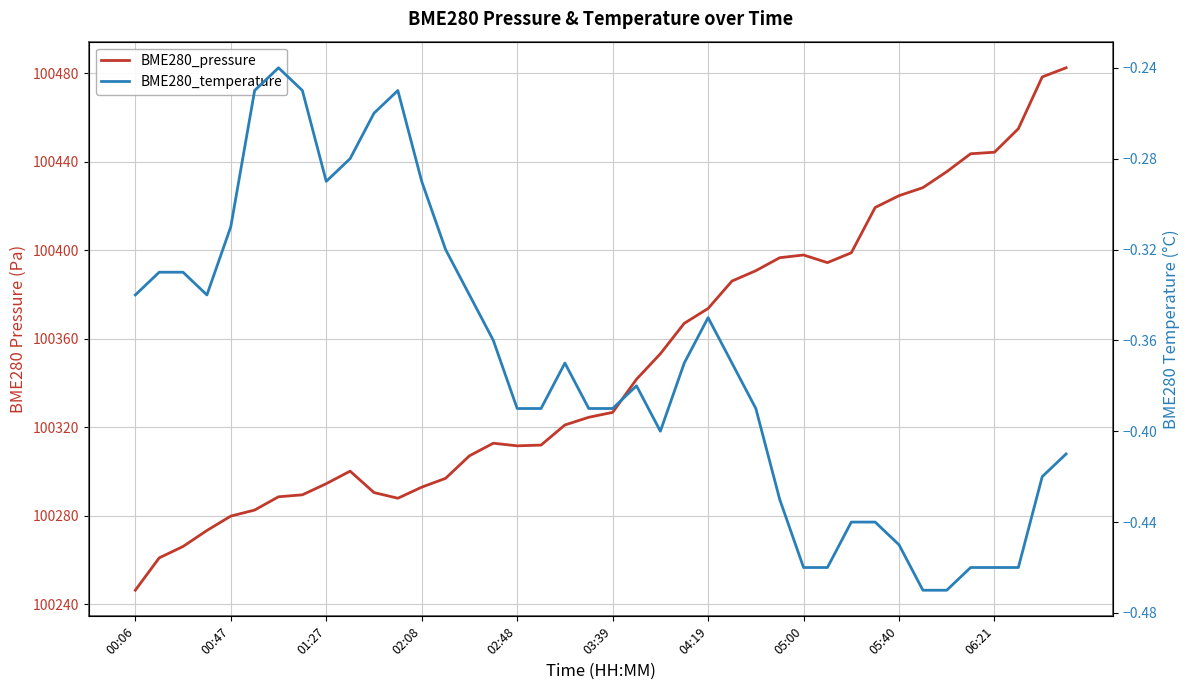

What is the difference between the second highest and minimum values in the BME280_pressure series?

232.0